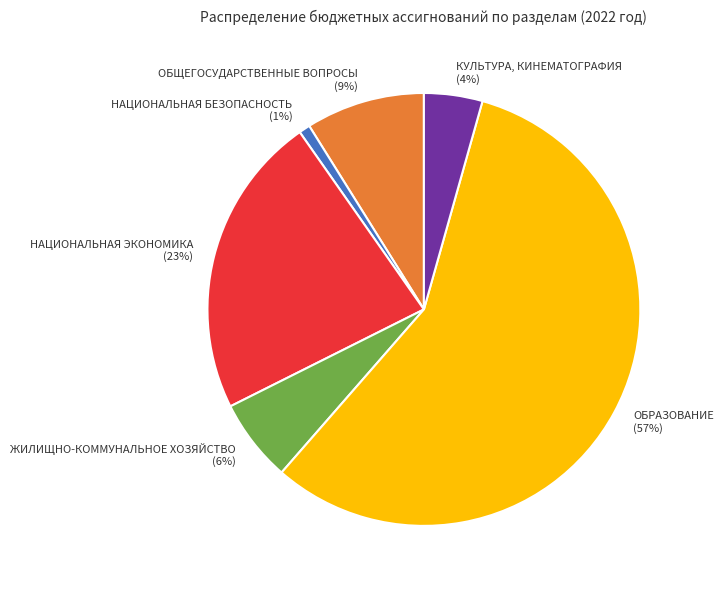

Rank the categories by value from lowest to highest.

НАЦИОНАЛЬНАЯ БЕЗОПАСНОСТЬ, КУЛЬТУРА, КИНЕМАТОГРАФИЯ, ЖИЛИЩНО-КОММУНАЛЬНОЕ ХОЗЯЙСТВО, ОБЩЕГОСУДАРСТВЕННЫЕ ВОПРОСЫ, НАЦИОНАЛЬНАЯ ЭКОНОМИКА, ОБРАЗОВАНИЕ